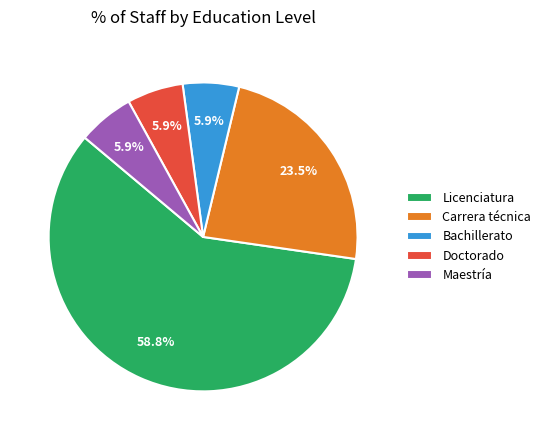

Count the number of slices in the pie.

5